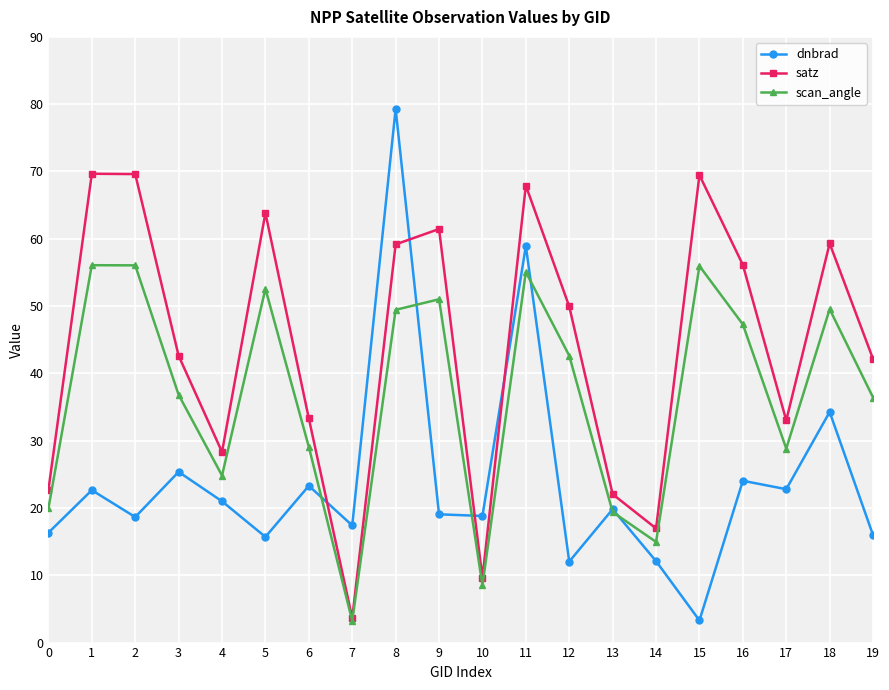

Where is the first local maximum for dnbrad?

1